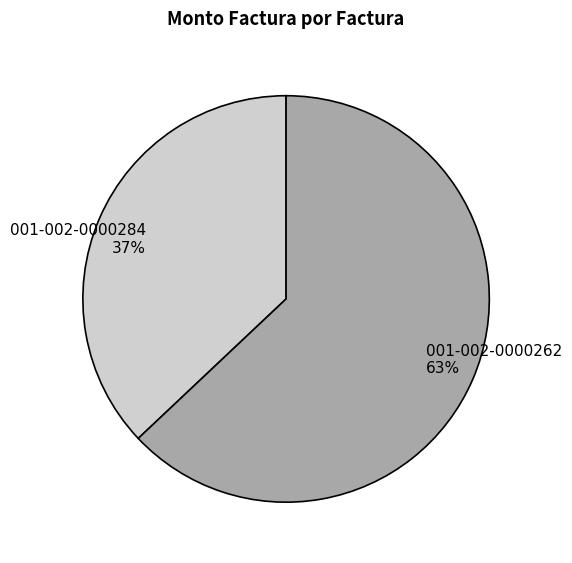

Which slice represents more than half of the pie?

001-002-0000262